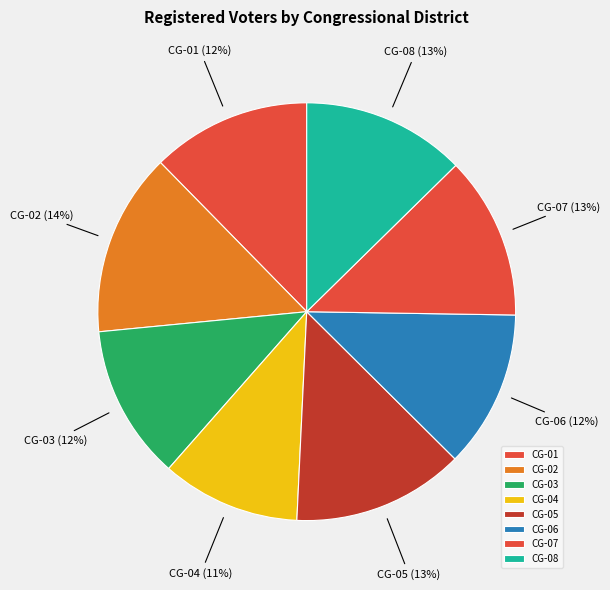

To the nearest percent, what is the difference between the CG-07 and CG-04 slice percentages?

2%